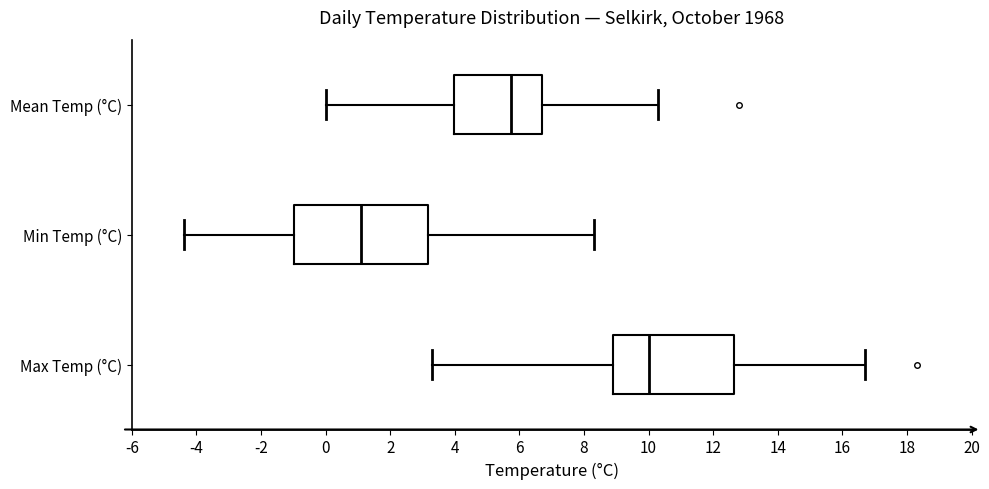

Reading bottom to top, transcribe this box plot: for each box, give where its median line is, the range the box spans, and where its two whiskers end, as read against the x-axis. The values are not printed on the chart, so give them approximately, as read against the axis.

Max Temp (°C): median 10.0, box 9.0 to 12.6, whiskers 3.4 to 16.8
Min Temp (°C): median 1.2, box -1.0 to 3.2, whiskers -4.4 to 8.4
Mean Temp (°C): median 5.8, box 4.0 to 6.8, whiskers 0.0 to 10.4